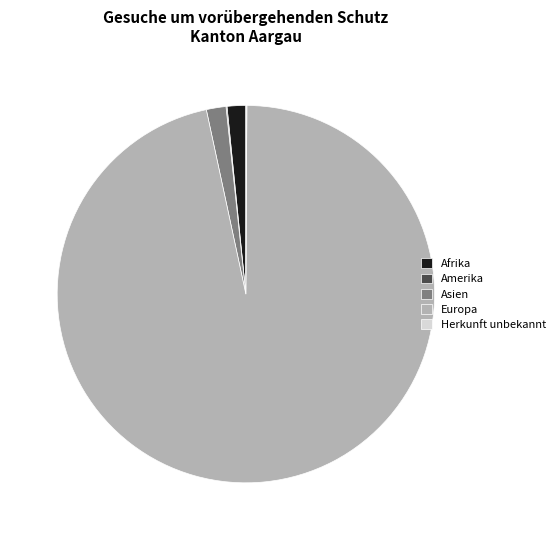

Is there any slice that represents more than half of the pie?

Yes